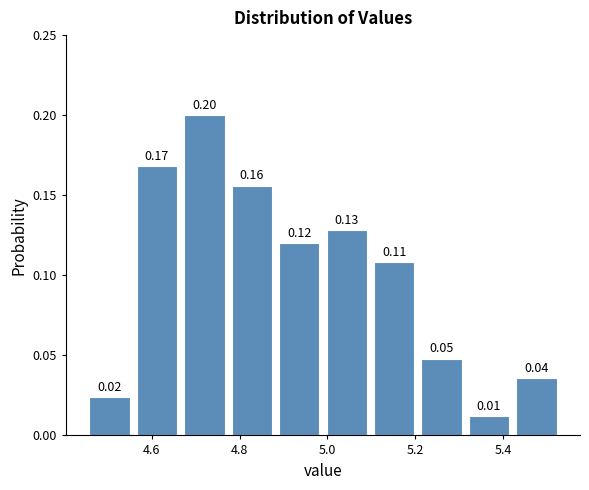

Over which range of the x-axis is the bar tallest?

4.666 to 4.774